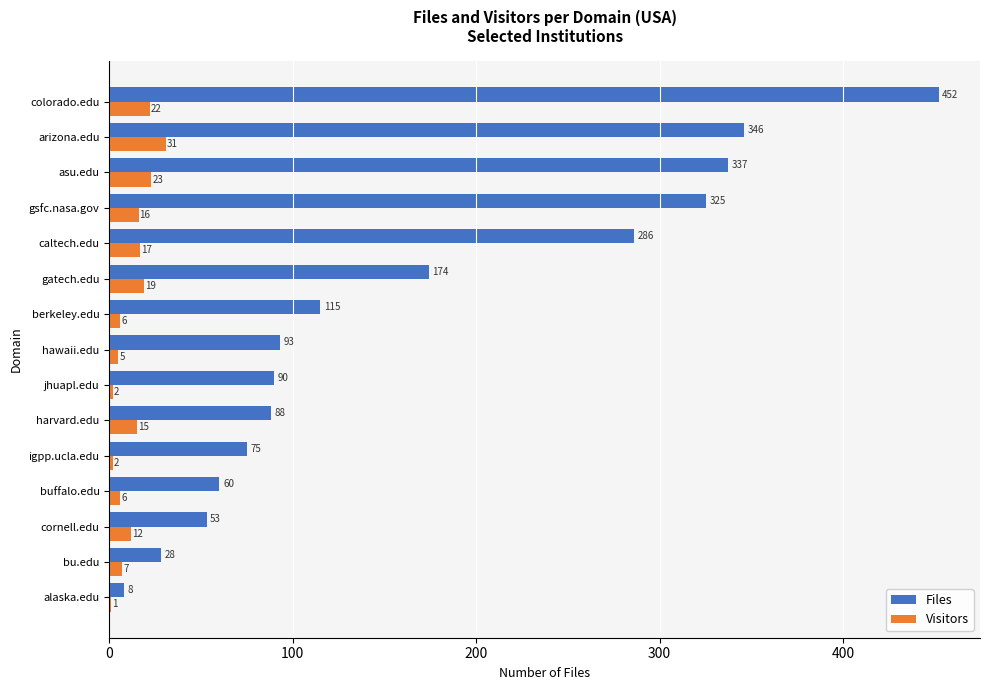

What is the sum of the Visitors values at gsfc.nasa.gov and cornell.edu?

28